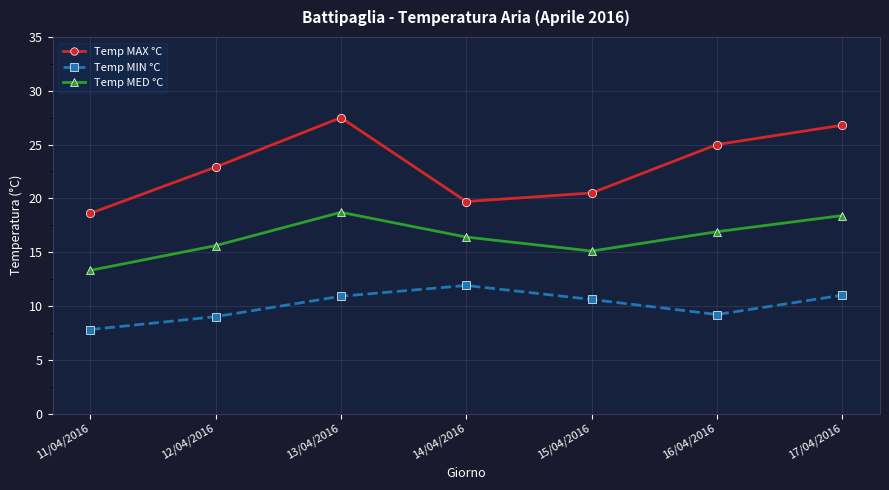

How many series are shown in this chart?

3